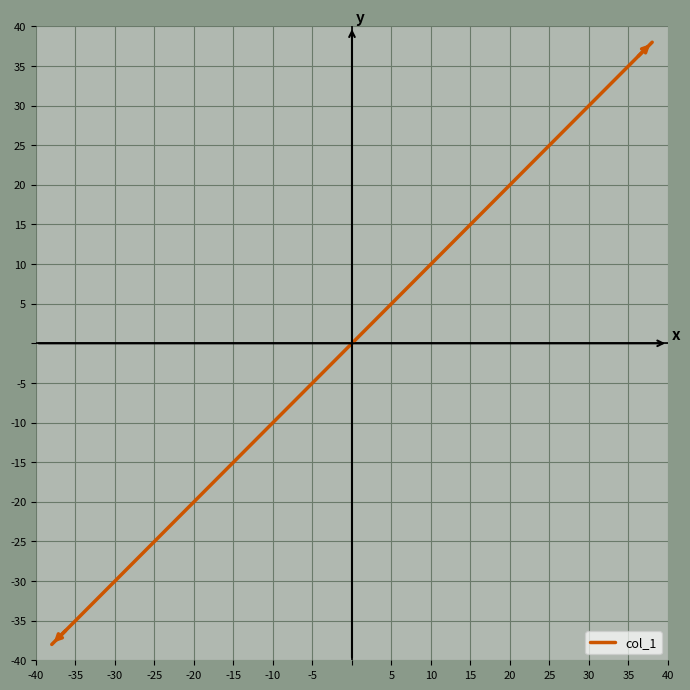

The value at -35 is 24. True or false?

False